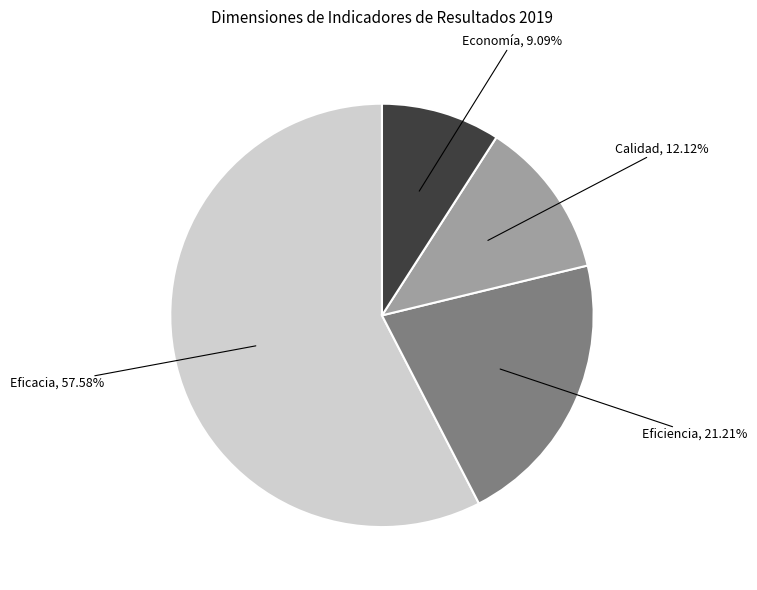

What percentage is the Eficiencia slice, to the nearest percent?

21%